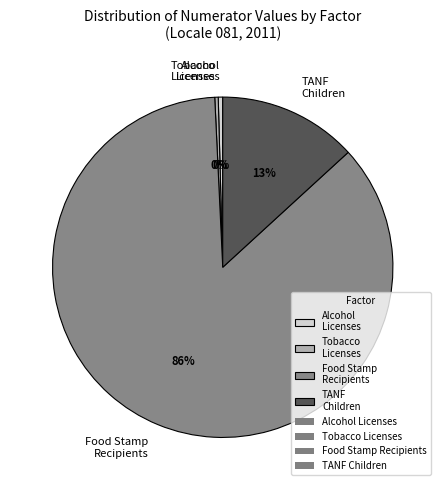

Is it true that Tobacco Licenses is 10% of the pie?

False